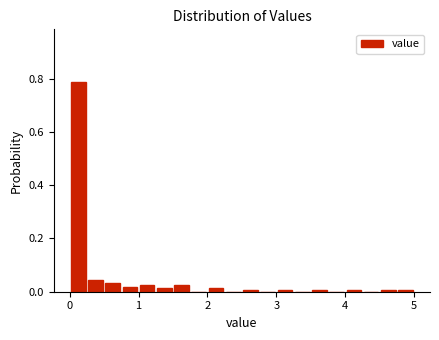

Around what value on the x-axis is the tallest bar? Give the approximate position of its centre, as read against the axis.

0.1